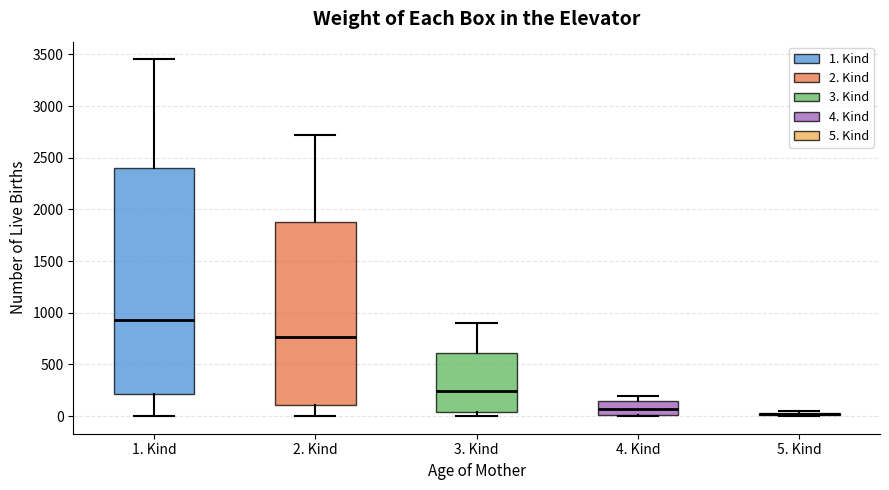

Where does the lower whisker of the box for 2. Kind end on the y-axis? The values are not printed on the chart, so give them approximately, as read against the axis.

0